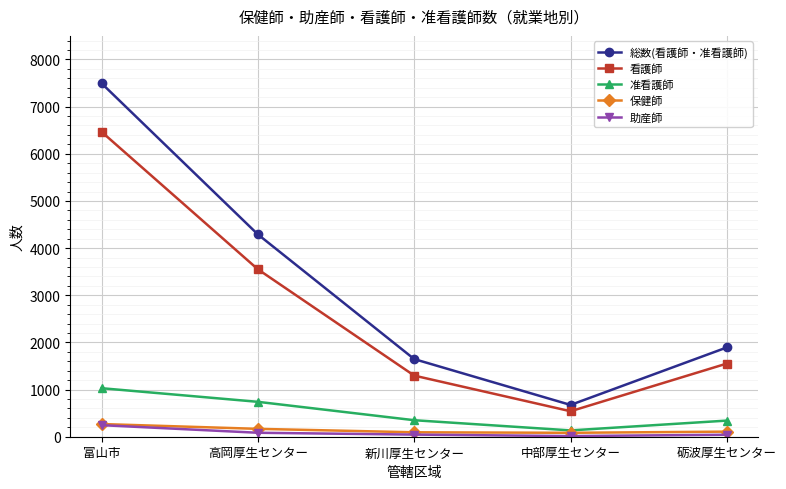

What is the label of the 4th point from the right?

高岡厚生センター